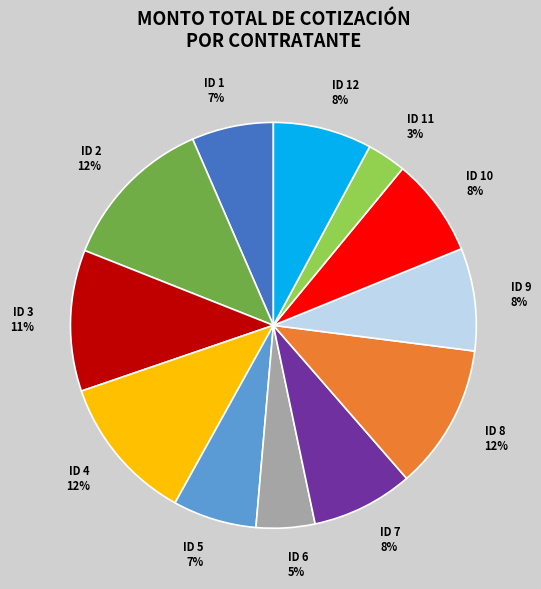

The ID 5 slice represents 14% of the pie. True or false?

False